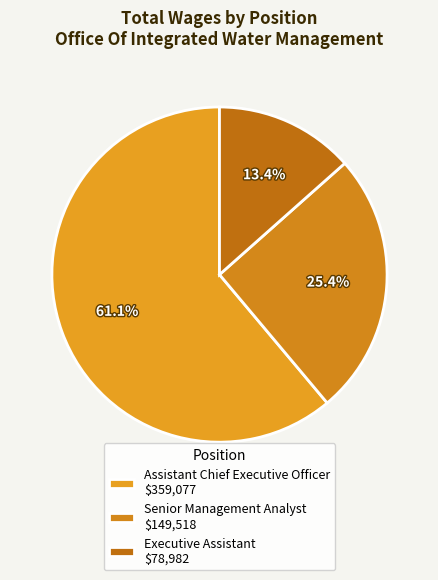

Rank the categories by value from lowest to highest.

Executive Assistant, Senior Management Analyst, Assistant Chief Executive Officer